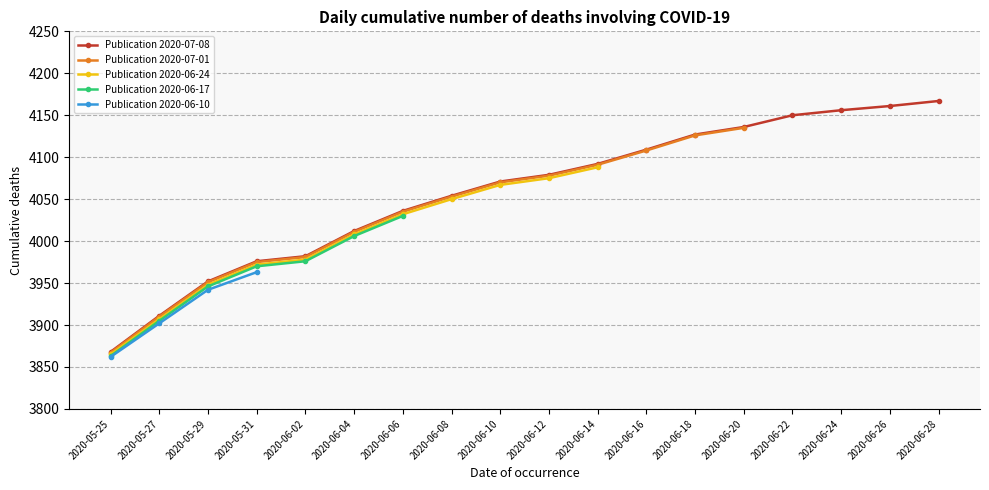

The value of Publication 2020-07-08 at 2020-06-12 is 6218. True or false?

False